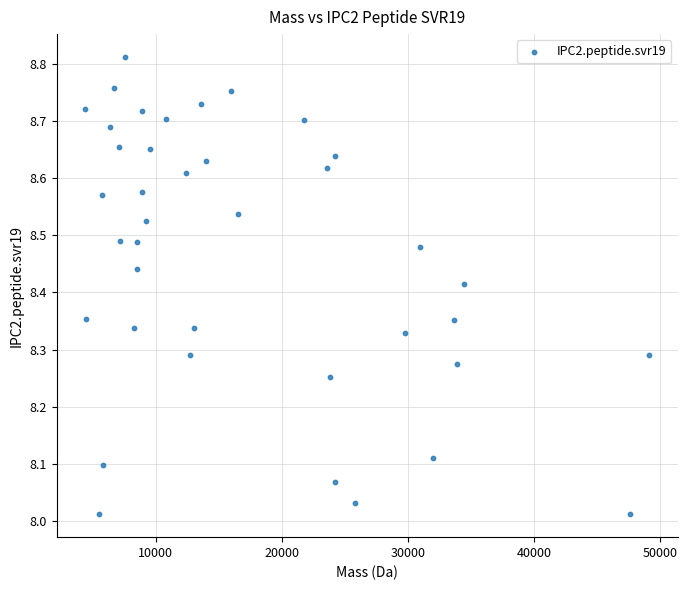

What is the range of X values (max minus min)?

44765.8